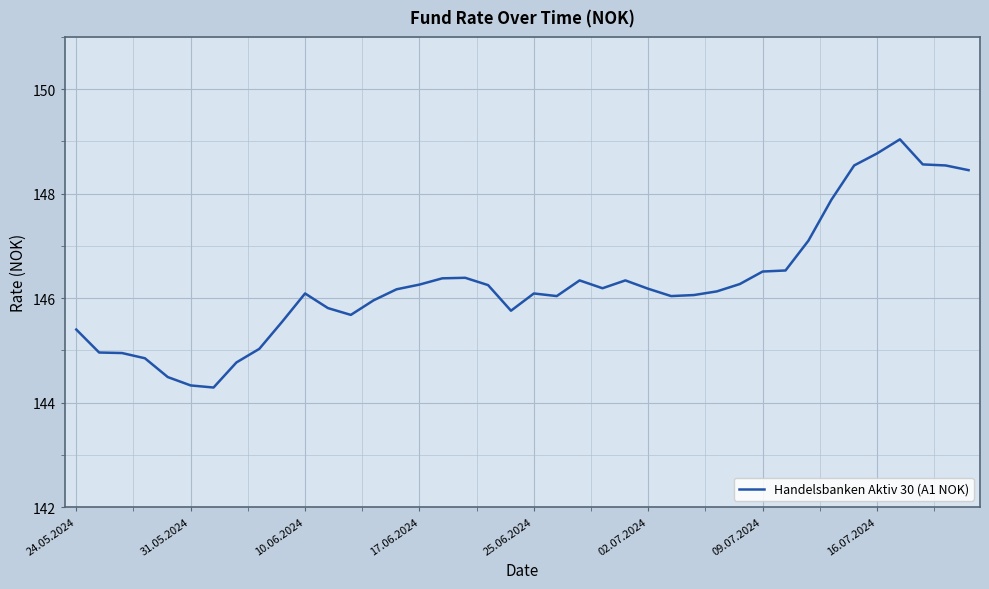

What is the smallest value displayed?

144.3